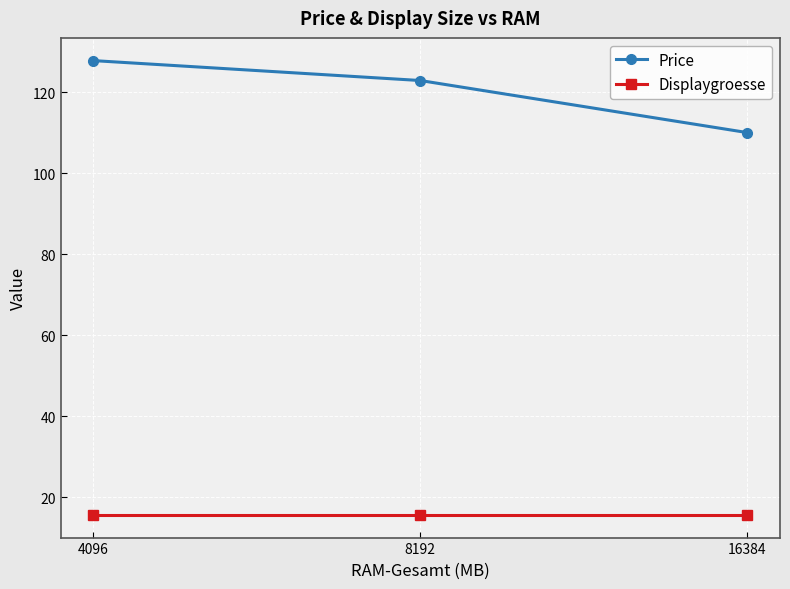

How many distinct data groups are displayed?

2